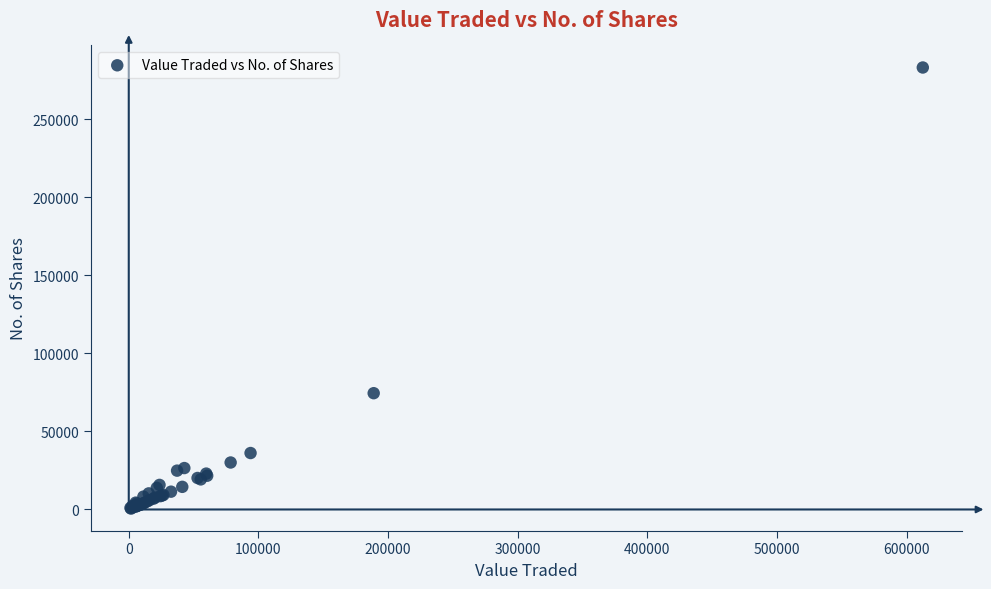

What Y value in the scatter plot is closest to 141950?

74546